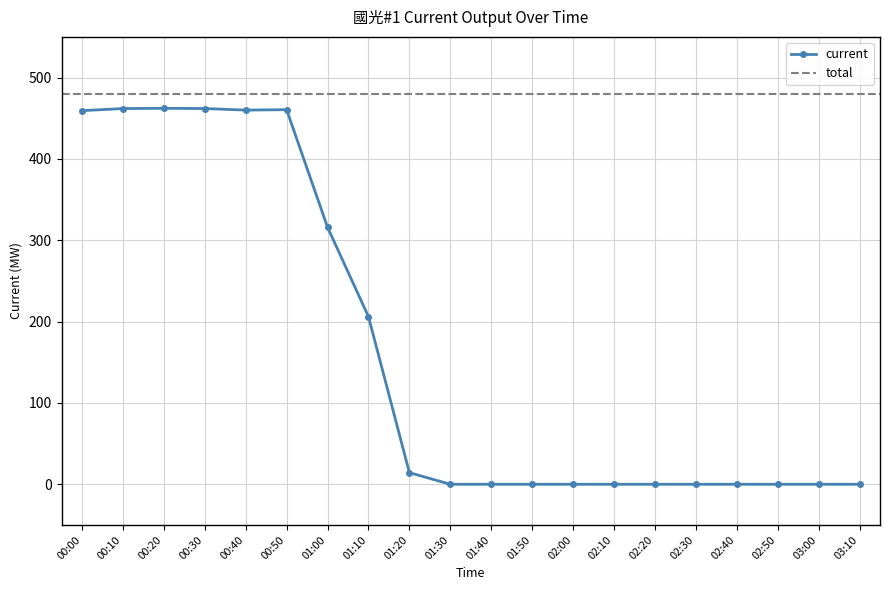

The chart shows a value of 0.0 at 02:10. True or false?

True